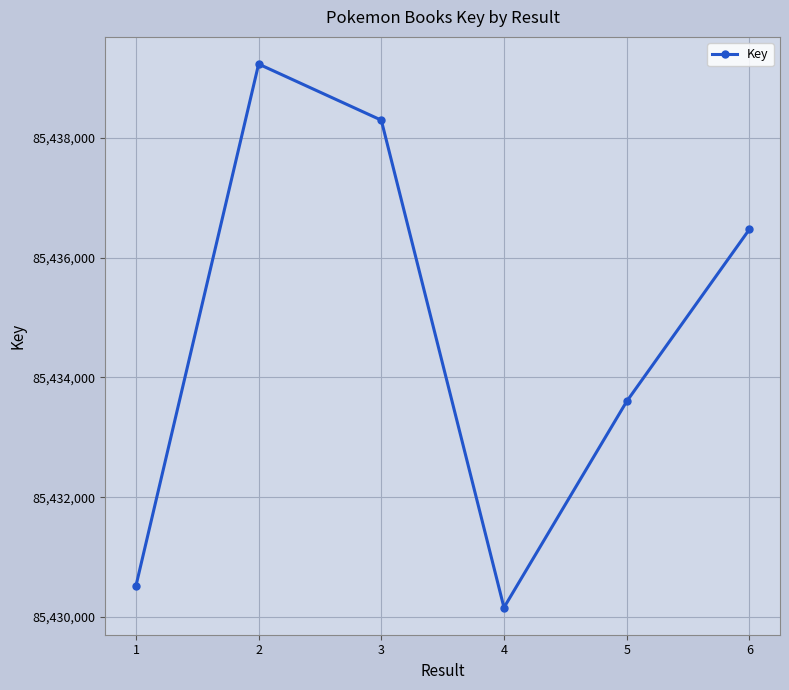

At which category does the data reach its first local valley?

4